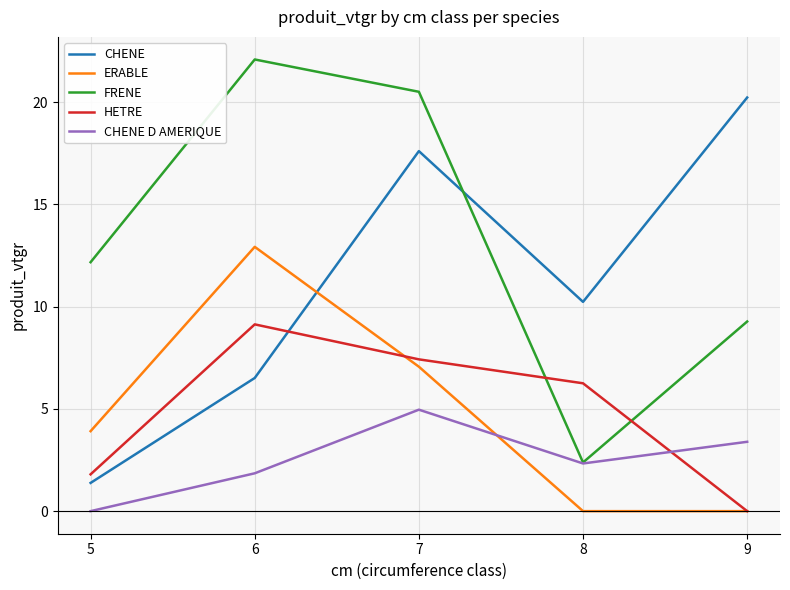

Count the number of data series in this chart.

5